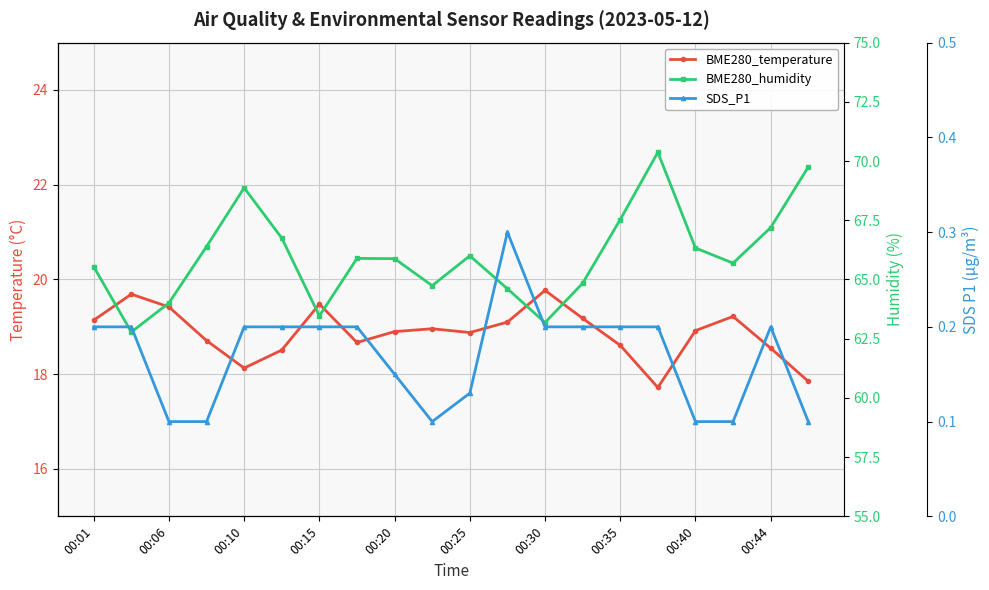

At which category does the chart reach its peak across all series?

15